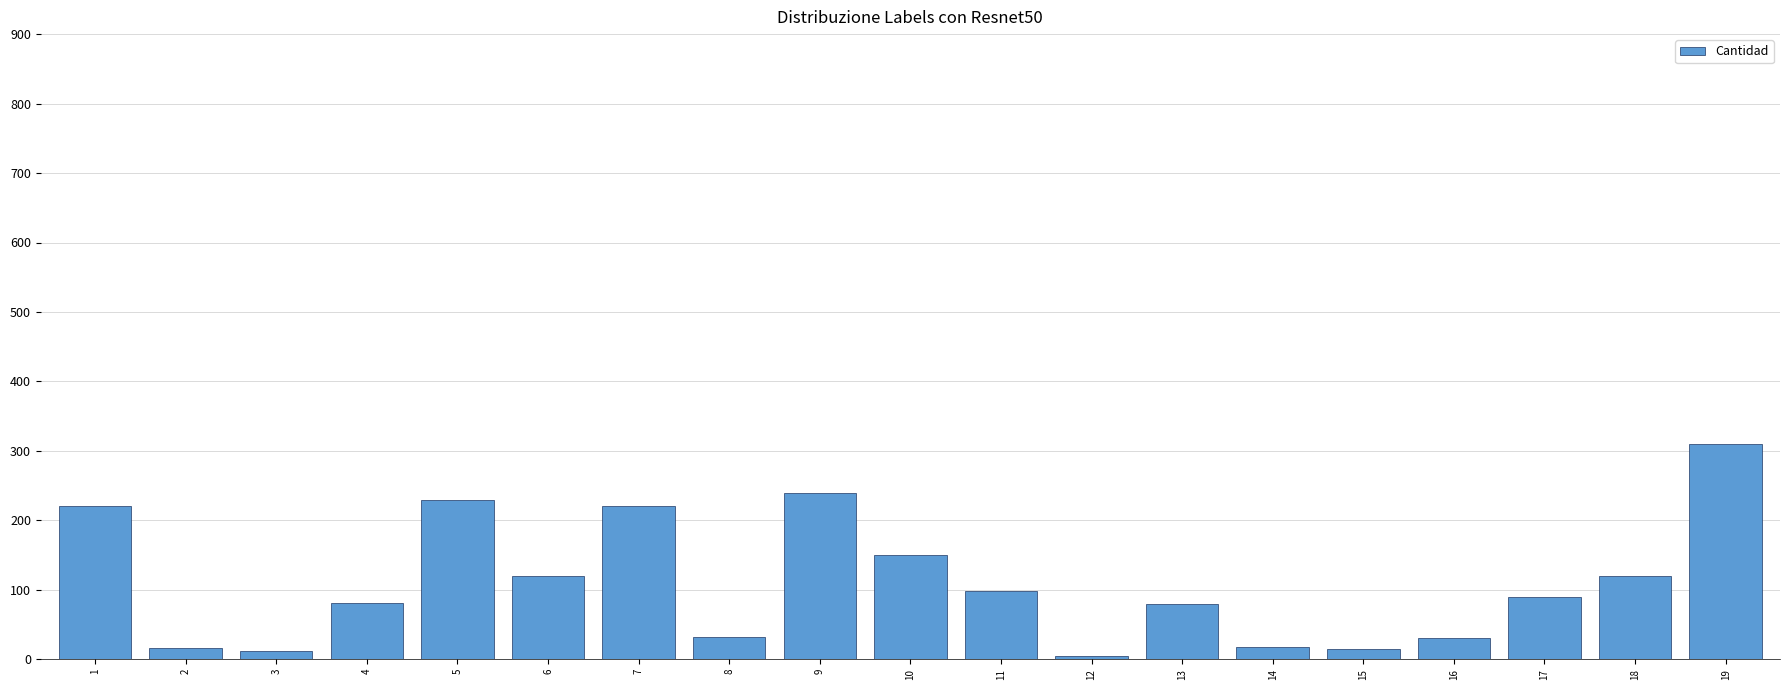

What is the ratio of the value at 9 to the value at 12?

60.0